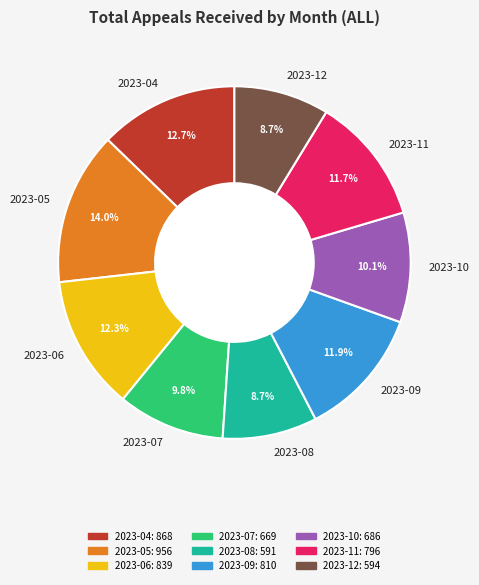

To the nearest percent, what percentage of the pie is 2023-07?

10%